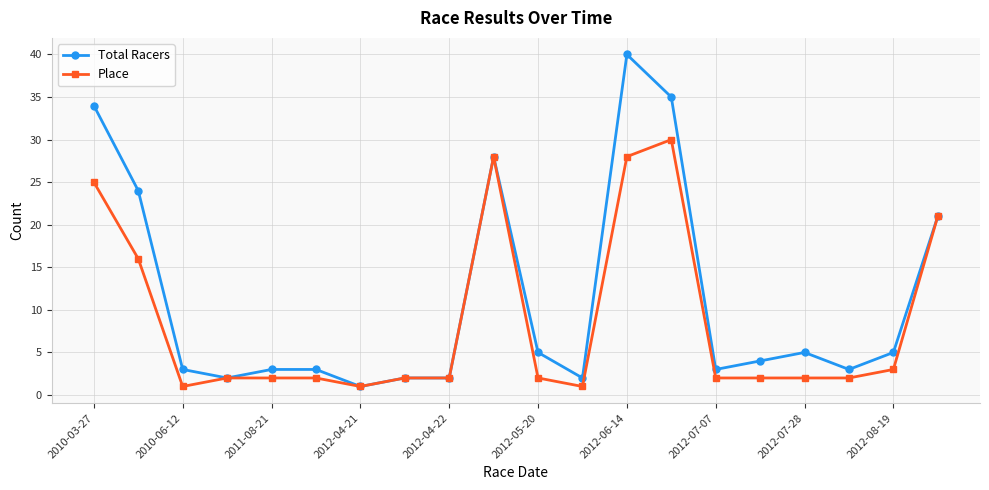

Reading right to left, transcribe all the data shown in this chart.

Total Racers: 21	5	3	5	4	3	35	40	2	5	28	2	2	1	3	3	2	3	24	34
Place: 21	3	2	2	2	2	30	28	1	2	28	2	2	1	2	2	2	1	16	25